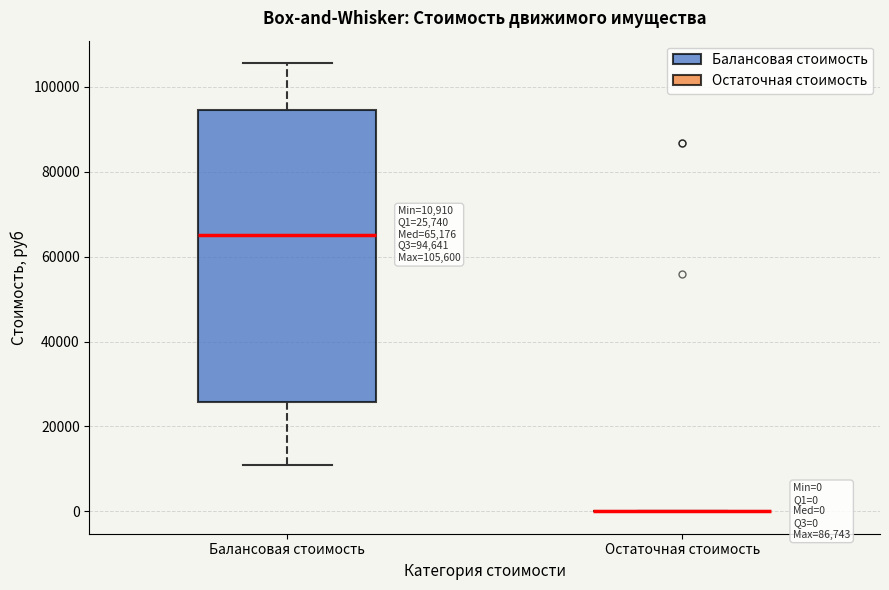

Comparing the boxes themselves (not the whiskers), which one is the tallest?

Балансовая стоимость